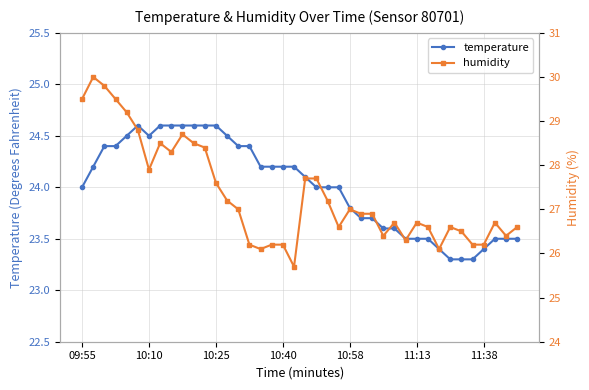

What is the minimum value for humidity?

25.7